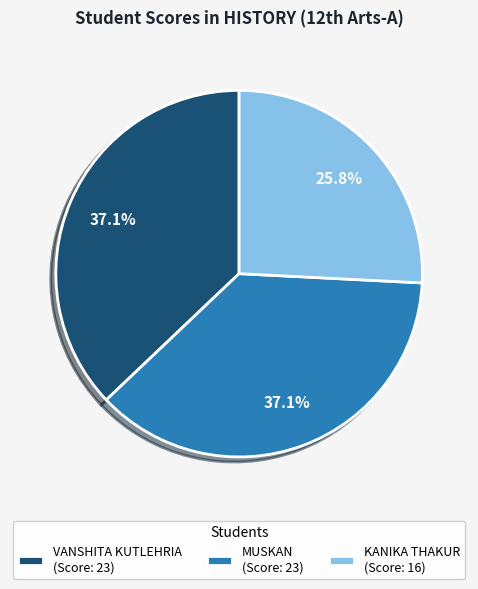

Count the number of slices in the pie.

3